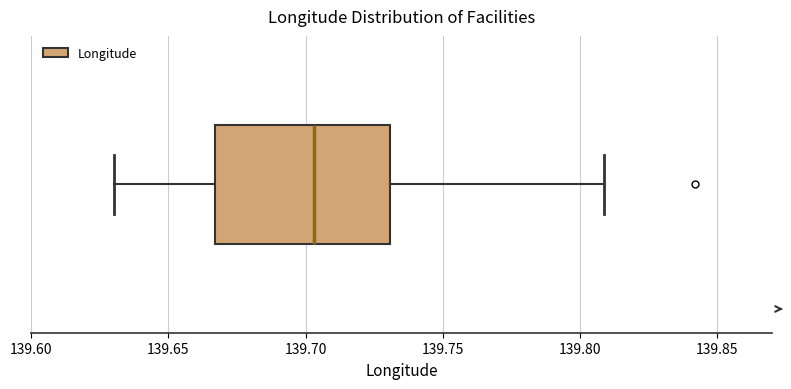

Transcribe this box plot: give where the median line is, the range the box spans, and where the two whiskers end, as read against the x-axis. The values are not printed on the chart, so give them approximately, as read against the axis.

median 139.705, box 139.665 to 139.730, whiskers 139.630 to 139.810